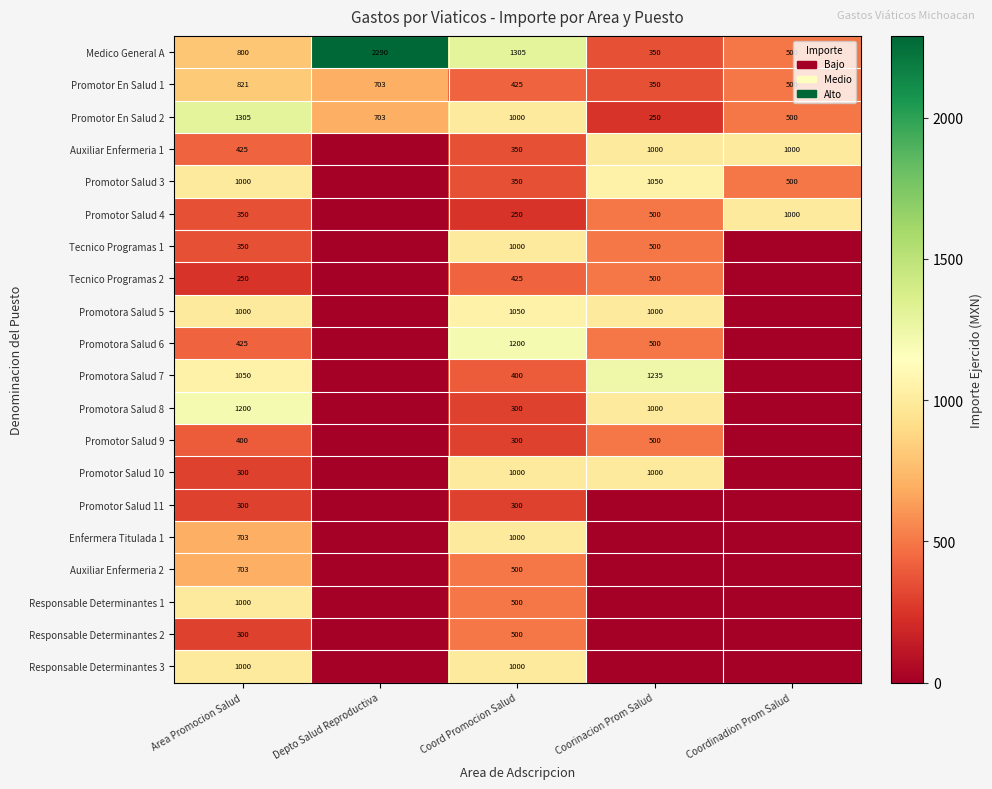

What is the sum of the Promotor En Salud 2 values at Coord Promocion Salud and Coorinacion Prom Salud?

1250